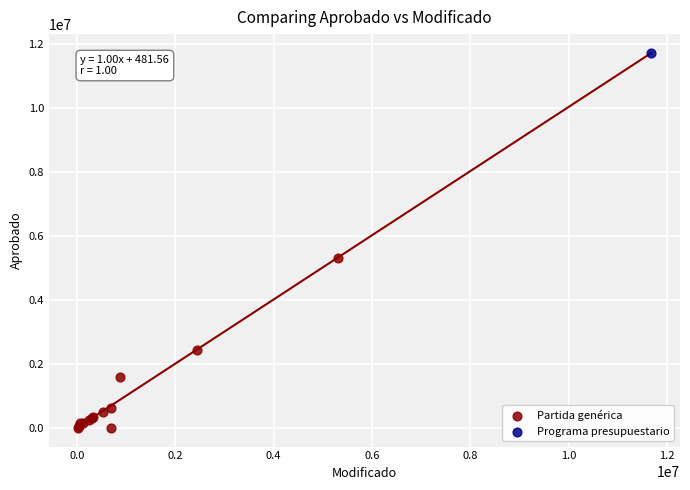

What are all the series names shown in the legend?

Partida genérica, Programa presupuestario